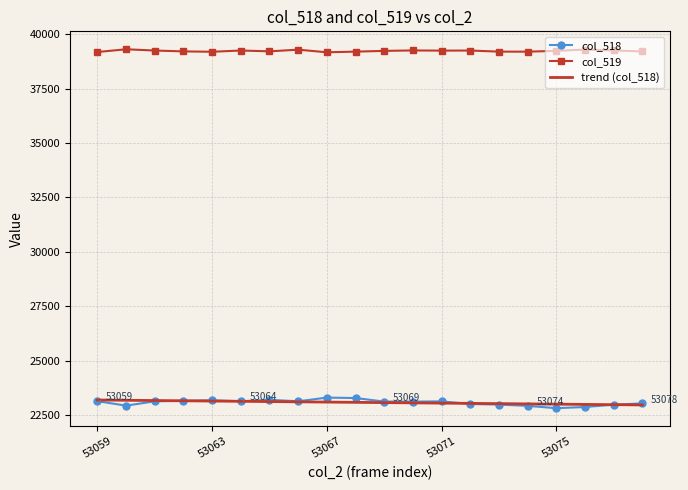

True or false: col_519 and col_518 cross at least once.

False